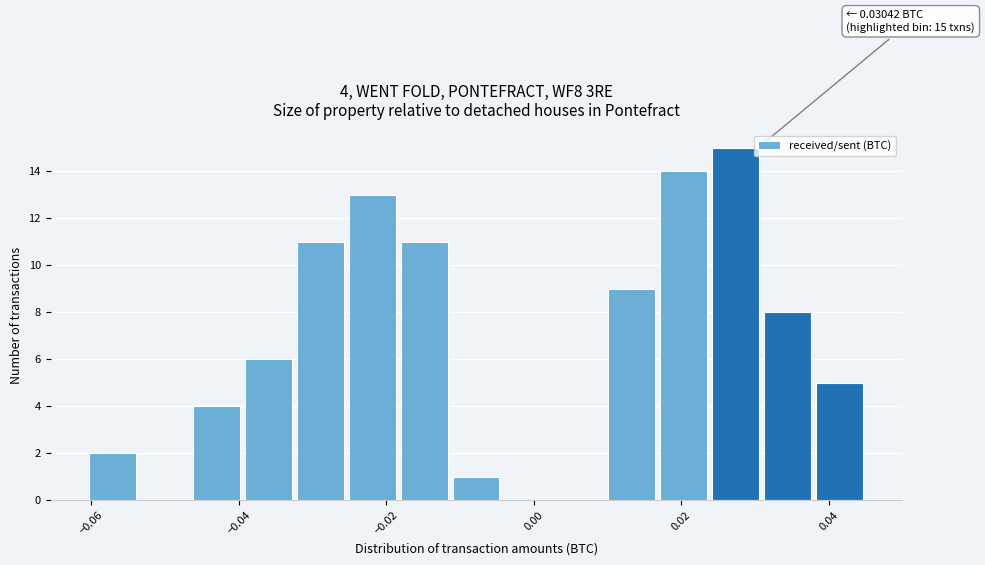

Around what value on the x-axis is the tallest bar? Give the approximate position of its centre, as read against the axis.

0.028